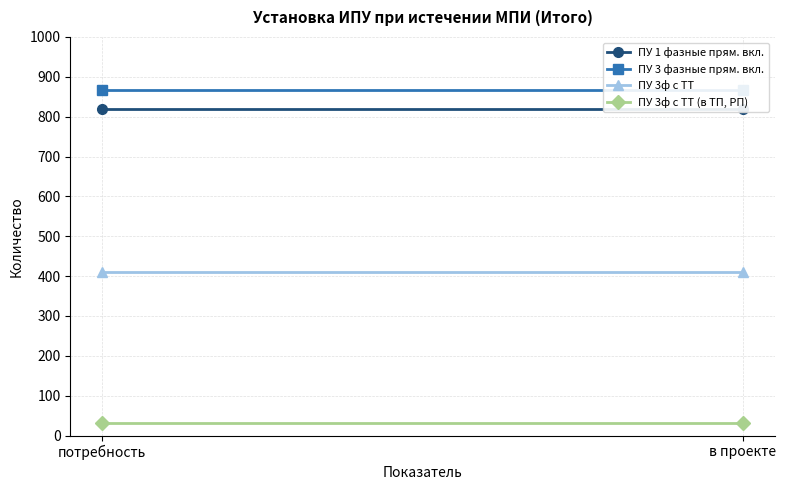

Count the number of data series in this chart.

4